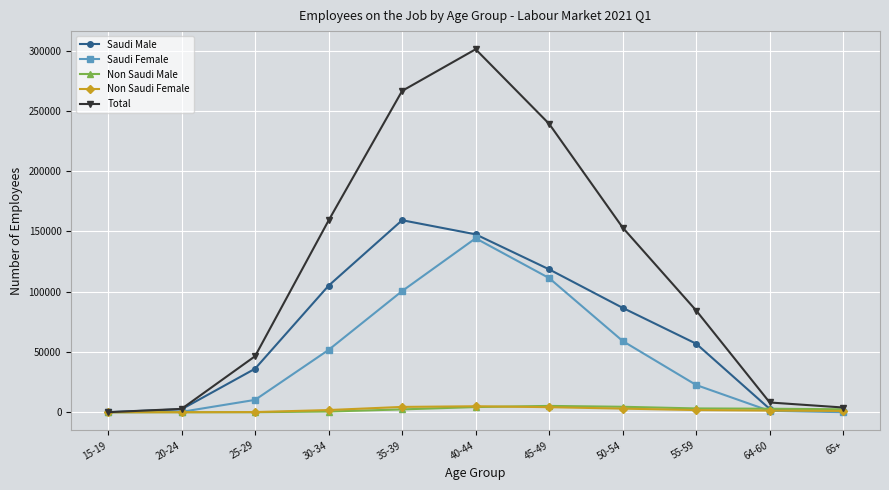

What is the label of the 1st point from the left?

15-19